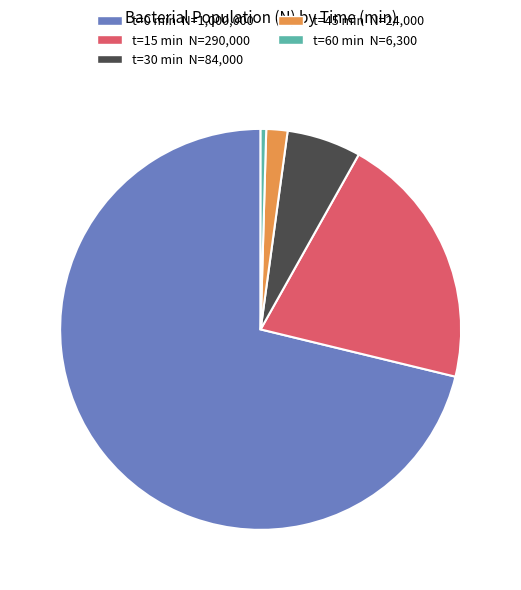

Is there any slice that represents more than half of the pie?

Yes